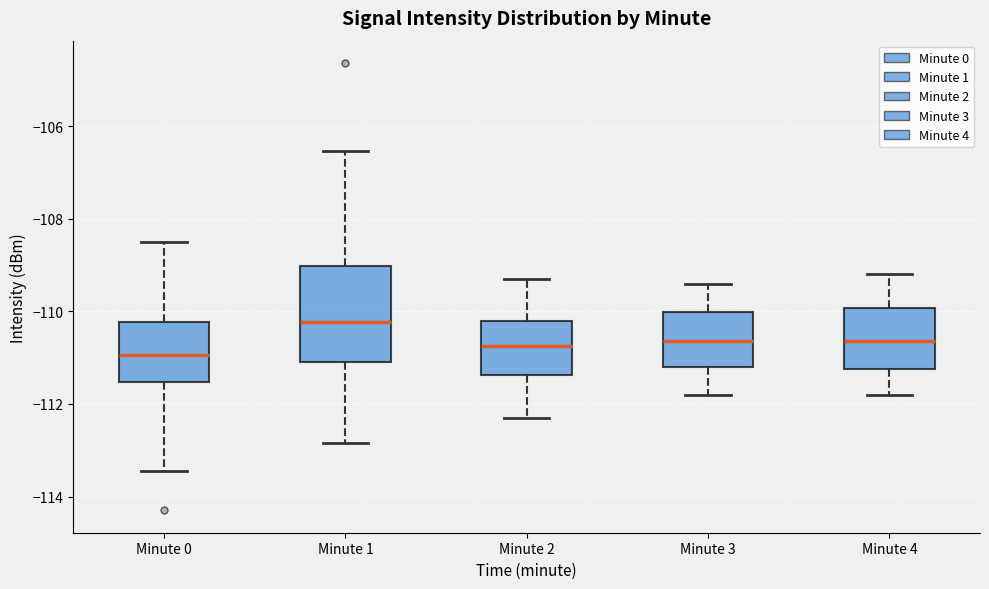

Which box is the tallest, from its lower edge to its upper edge?

Minute 1